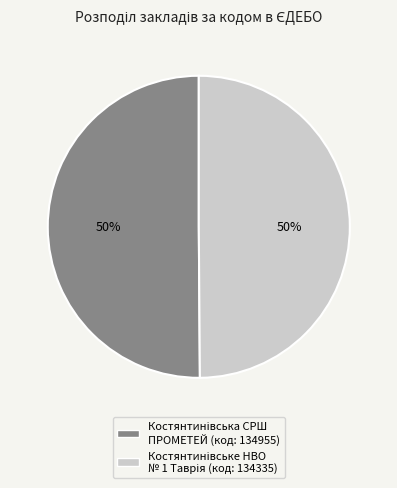

To the nearest percent, what is the average slice percentage?

50%